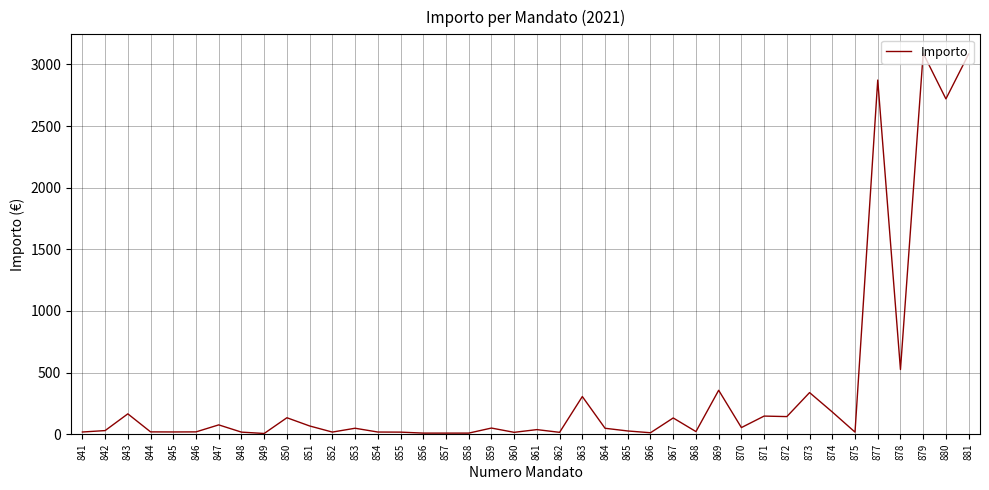

What is the greatest value displayed?

3090.4